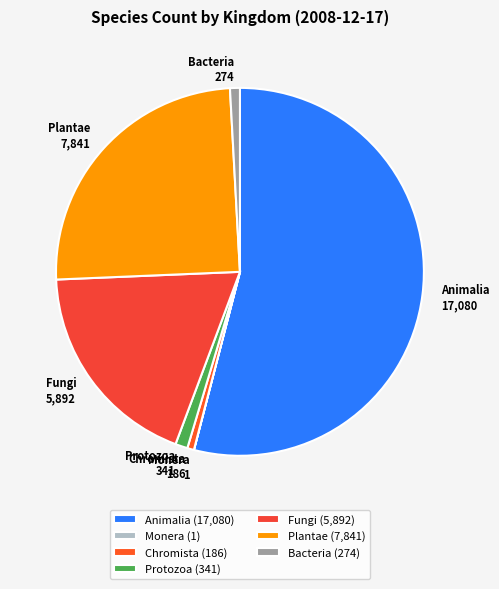

The Protozoa slice represents 11% of the pie. True or false?

False